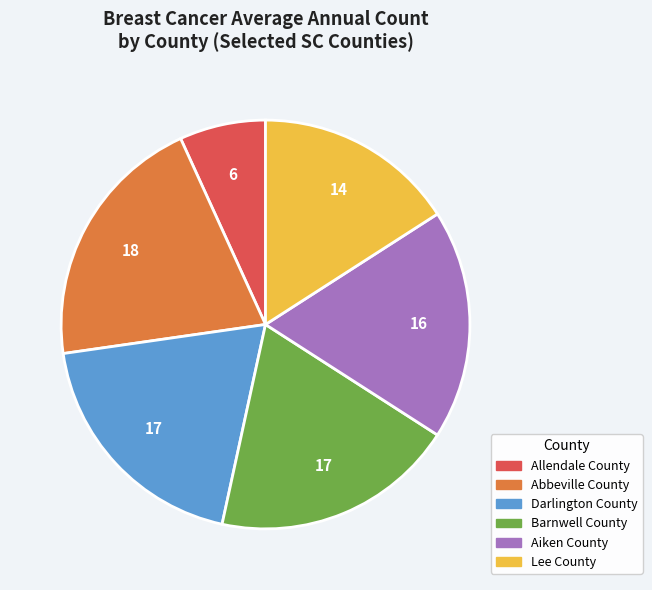

What is the largest slice in the pie chart?

Abbeville County